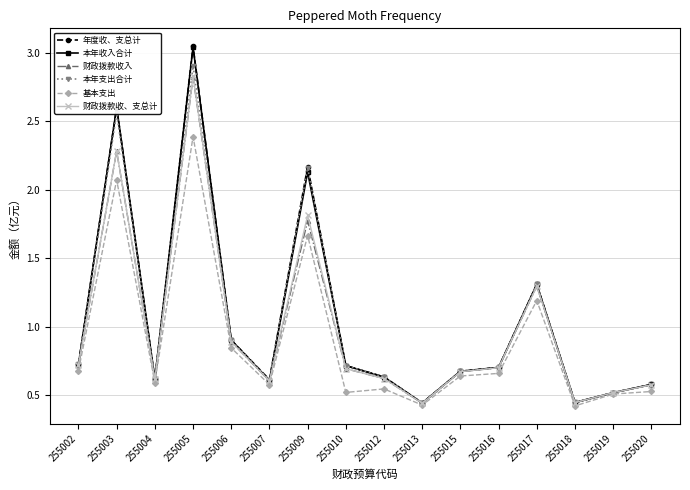

What is the difference between the maximum and minimum values in the 基本支出 series?

2.0